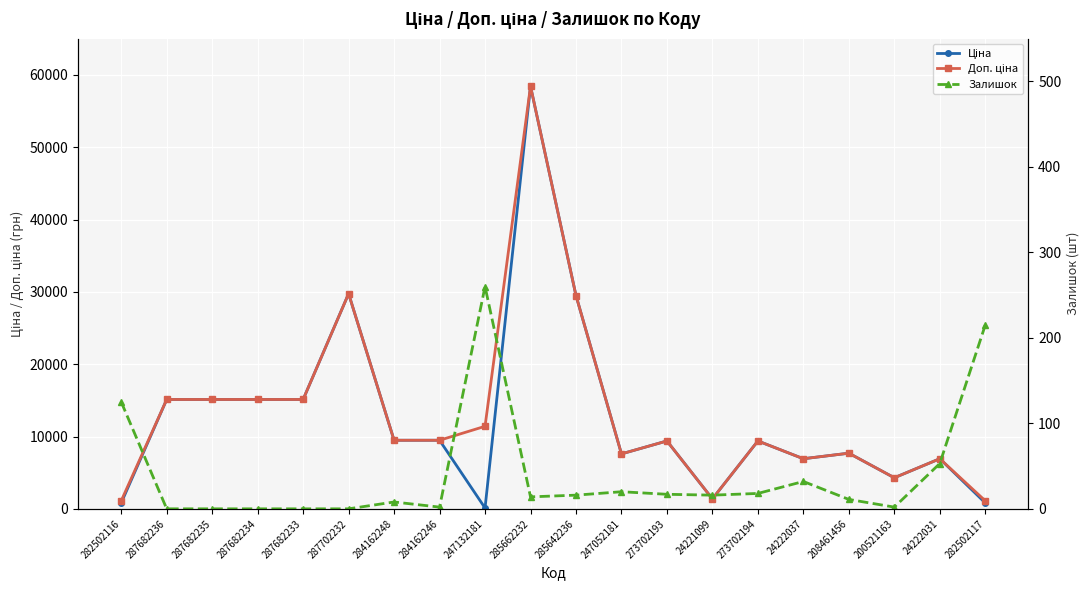

Which series has the largest total across all categories?

Доп. ціна